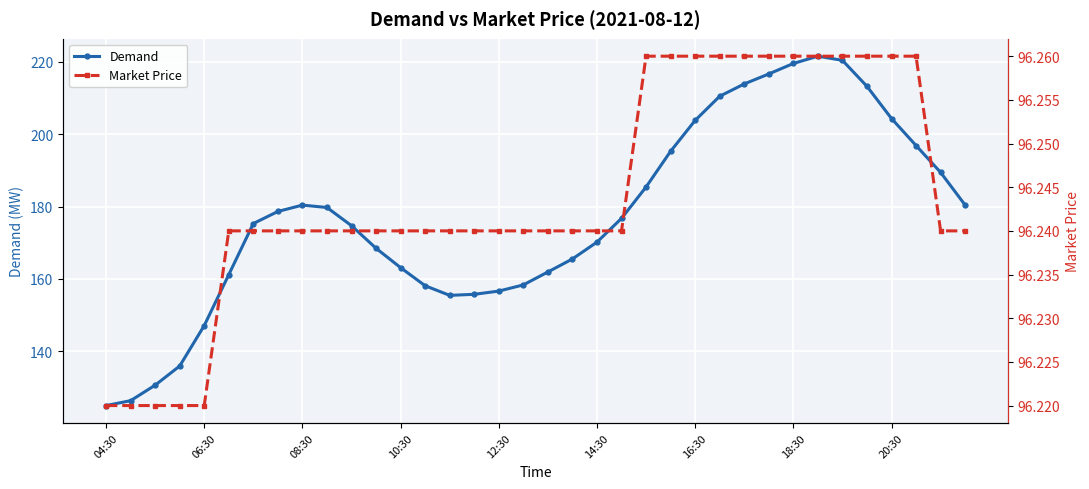

Does the chart display data point markers on the line(s)?

Yes